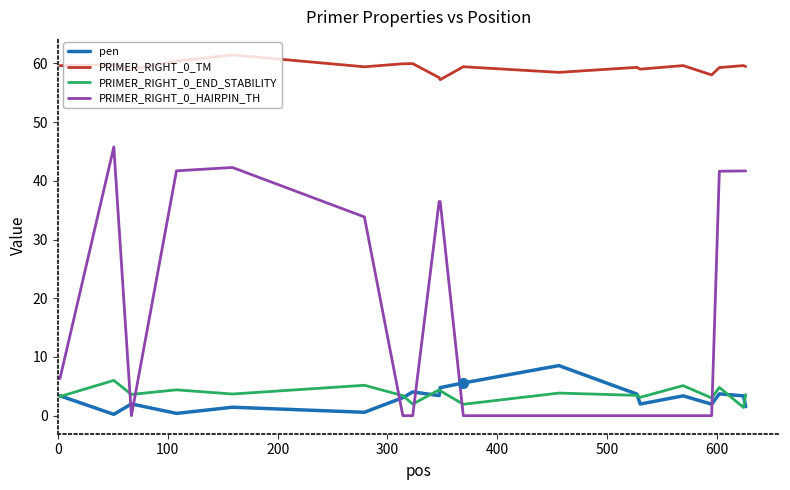

What is the sum of all PRIMER_RIGHT_0_END_STABILITY values?

70.5